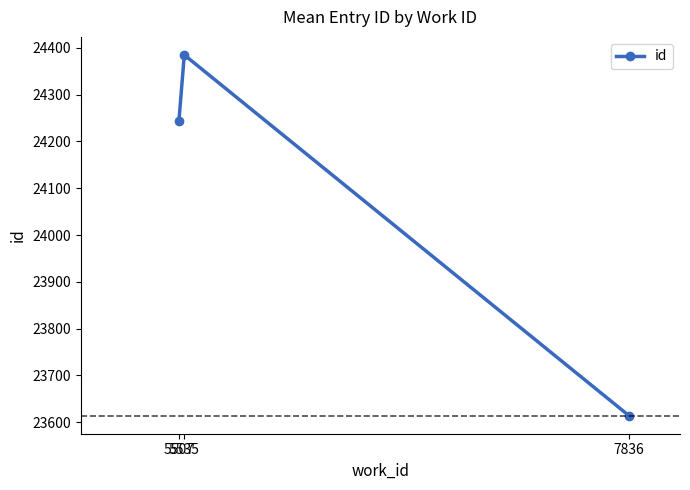

Does the chart display data point markers on the line(s)?

Yes